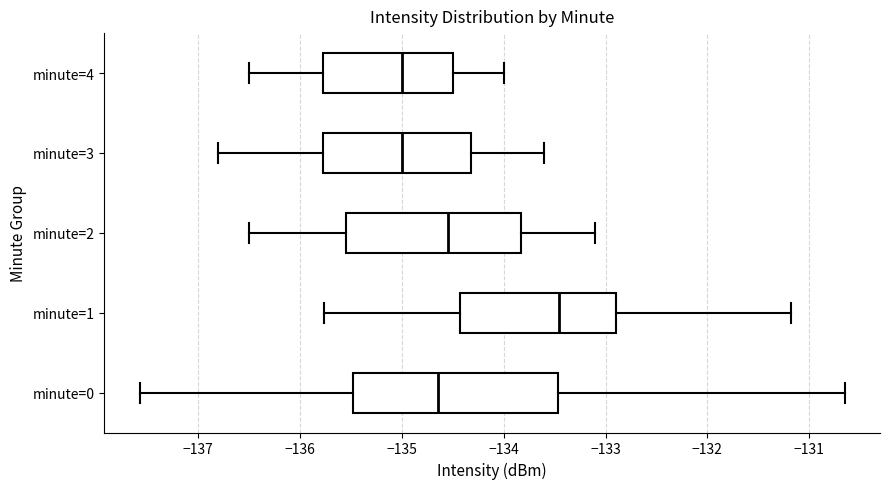

Which box is the widest, from its left edge to its right edge?

minute=0